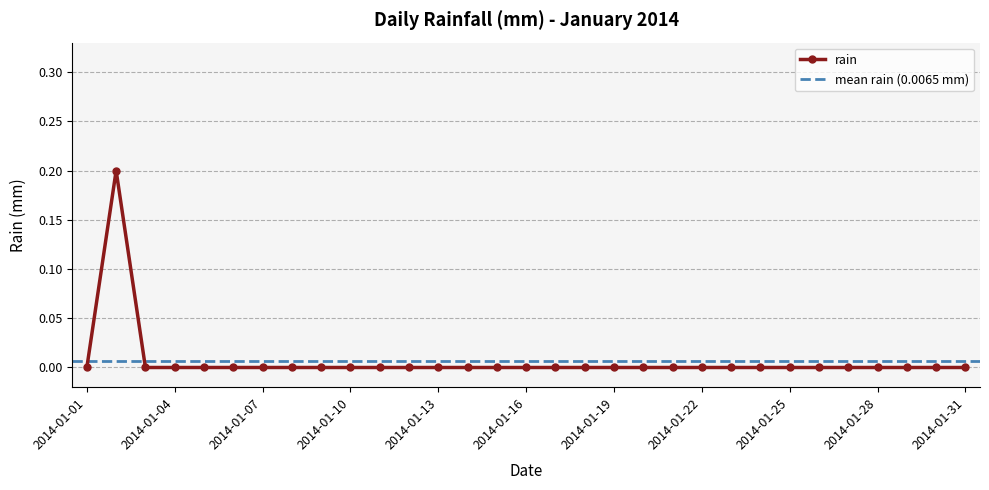

Is it true that the value at 2014-01-02 is -0.1?

False